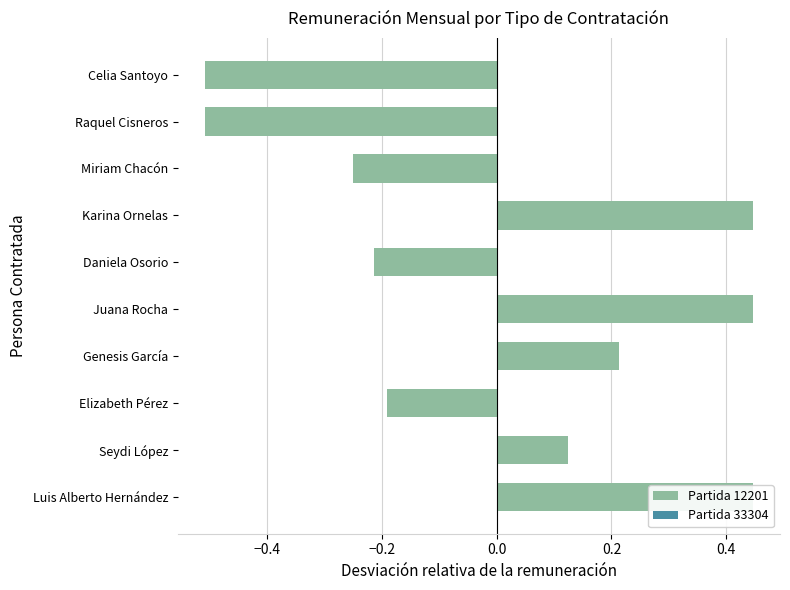

What is the smallest value displayed?

-0.5